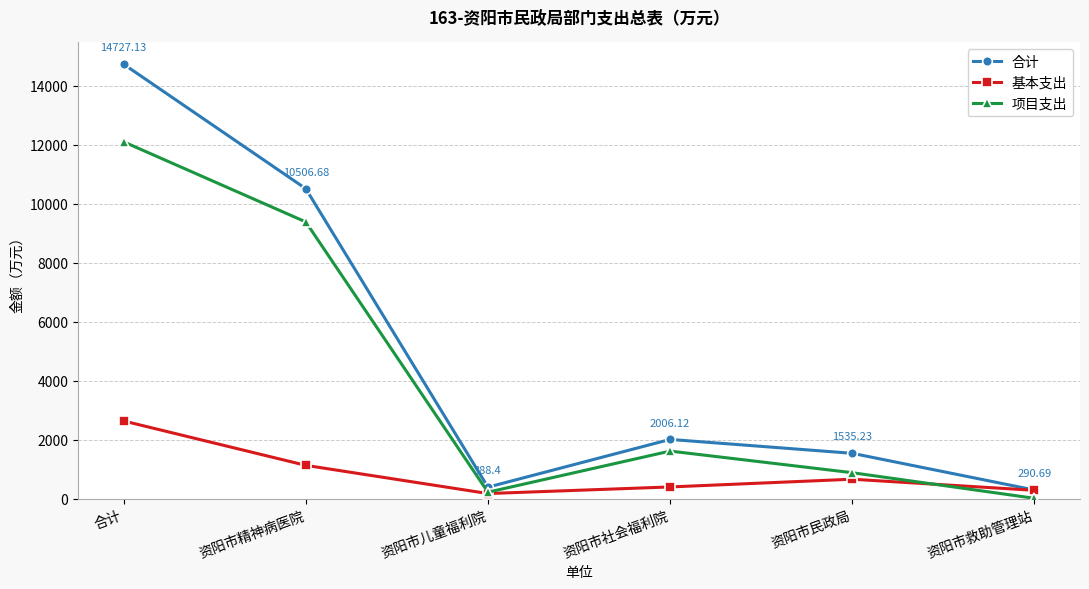

Rank the series at 合计 from lowest to highest value.

基本支出, 项目支出, 合计